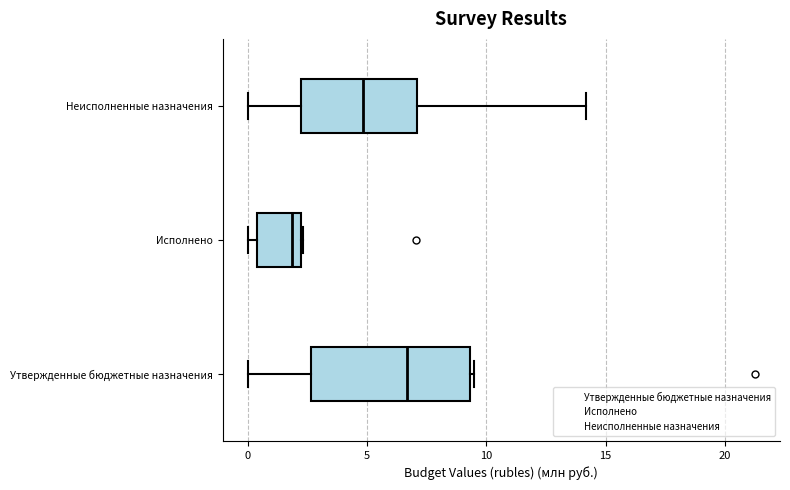

Which box's median line is the furthest to the left?

Исполнено